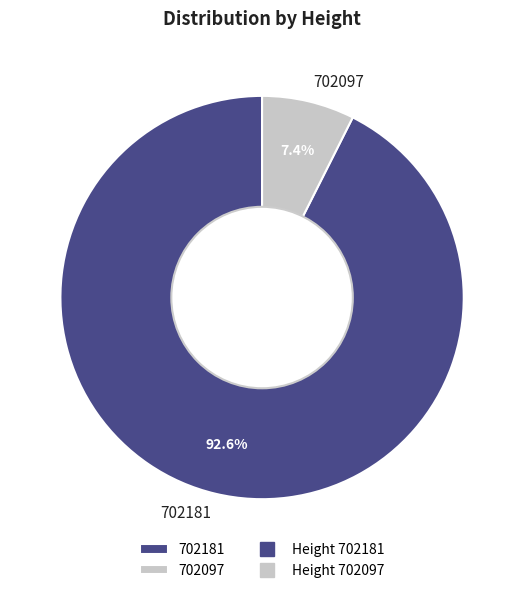

To the nearest percent, what percentage of the pie is 702097?

7%